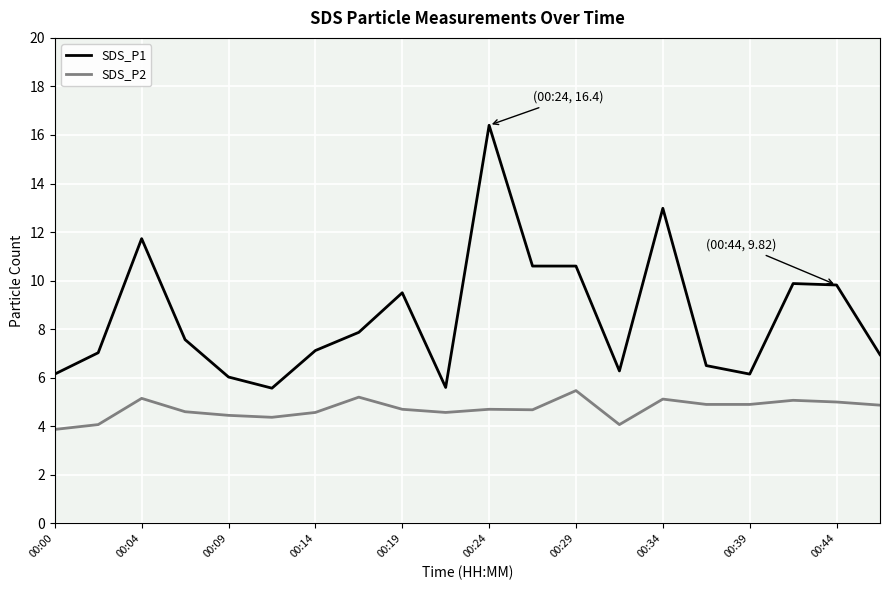

Rank the series by their average value, from lowest to highest.

SDS_P2, SDS_P1